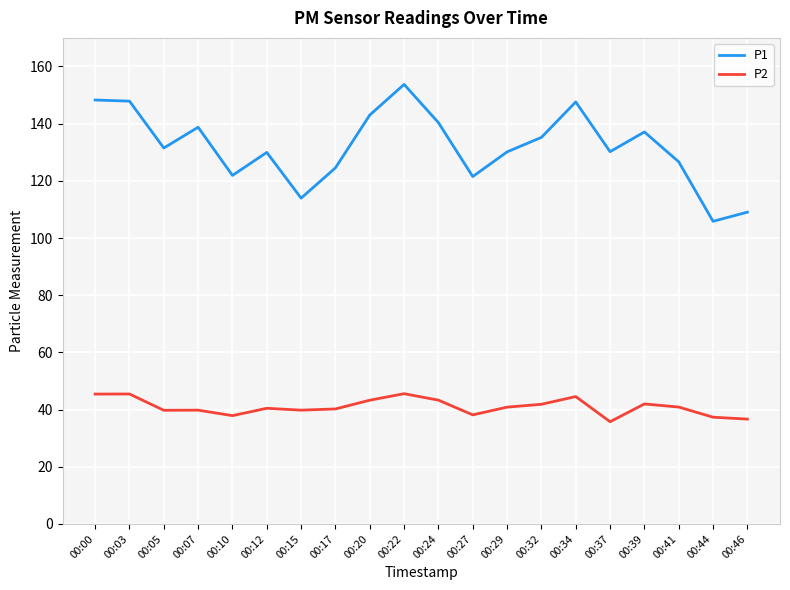

True or false: P1 has a value of 40.8 at 00:12.

False